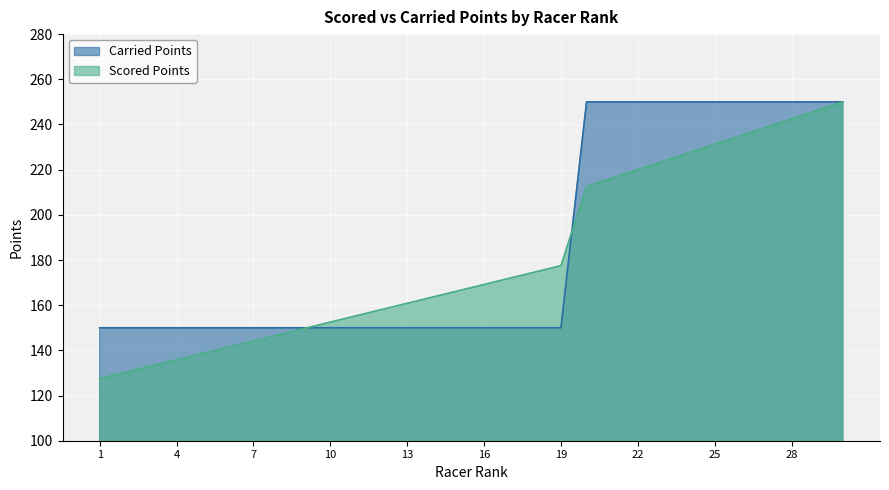

Which category has the lowest value across all series?

1